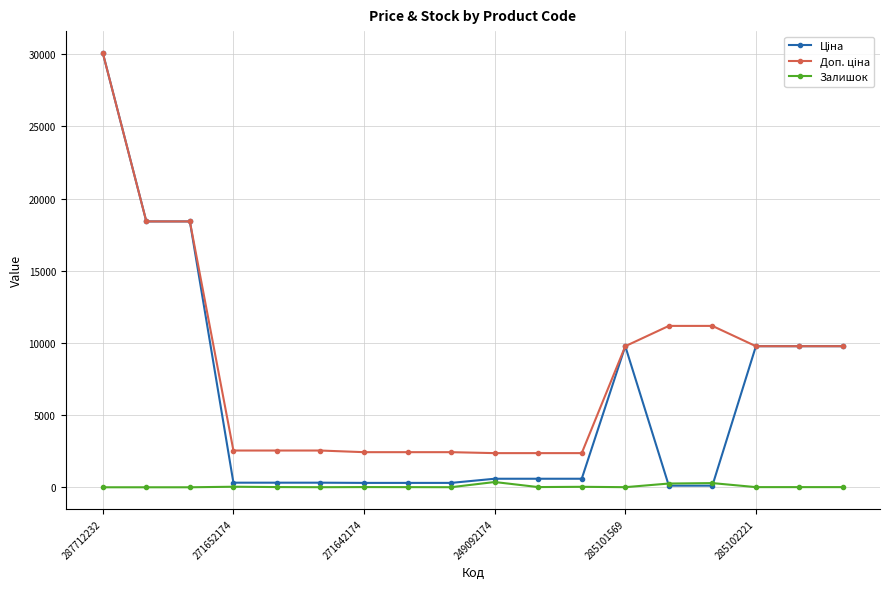

At how many categories does at least one series exceed 17696?

3